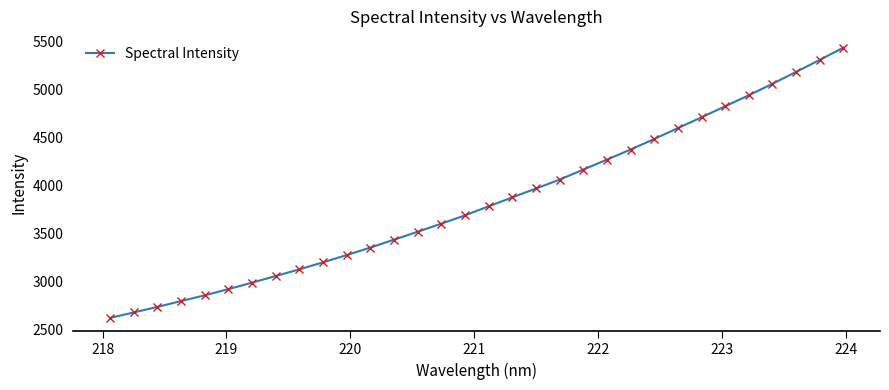

What is the average value?

3840.2